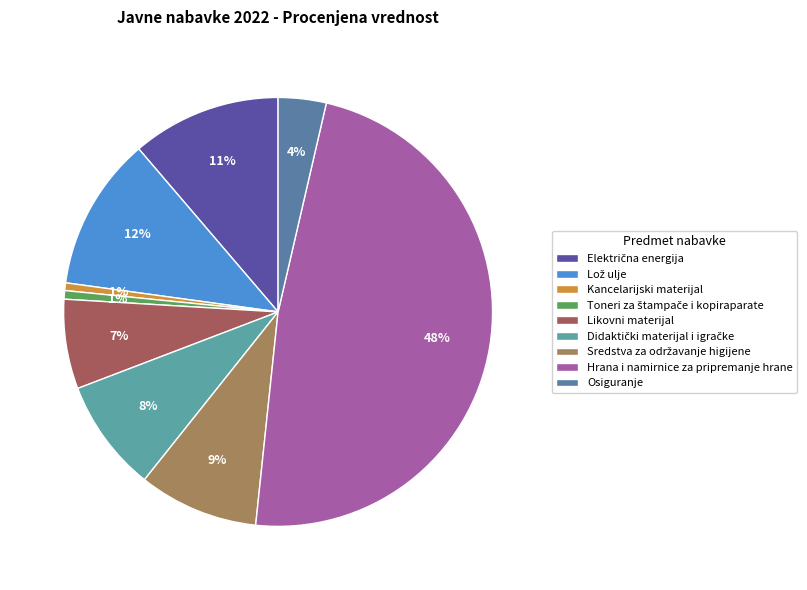

Which category has the biggest portion of the pie?

Hrana i namirnice za pripremanje hrane